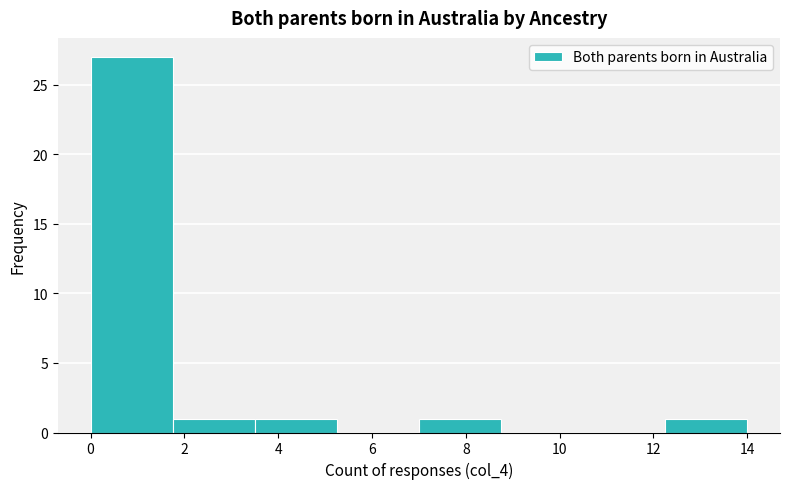

Reading left to right, list every bar in this chart as the range it spans on the x-axis followed by its height. Neither the bar edges nor the heights are printed on the chart, so give them approximately, as read against the axes.

0.00 to 1.75: 27
1.75 to 3.50: 1
3.50 to 5.25: 1
5.25 to 7.00: 0
7.00 to 8.75: 1
8.75 to 10.50: 0
10.50 to 12.25: 0
12.25 to 14.00: 1